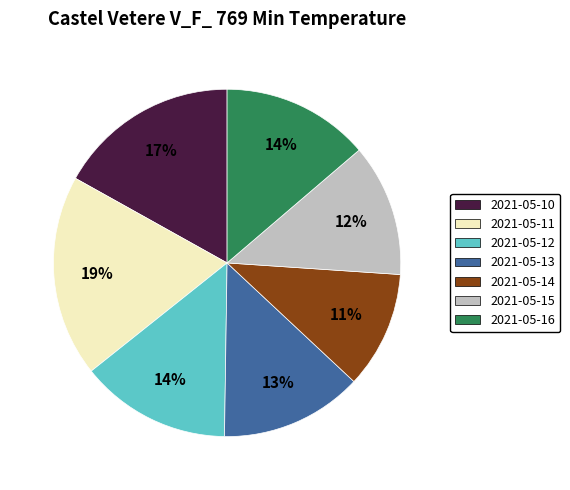

Is 2021-05-10 the majority of the pie?

No